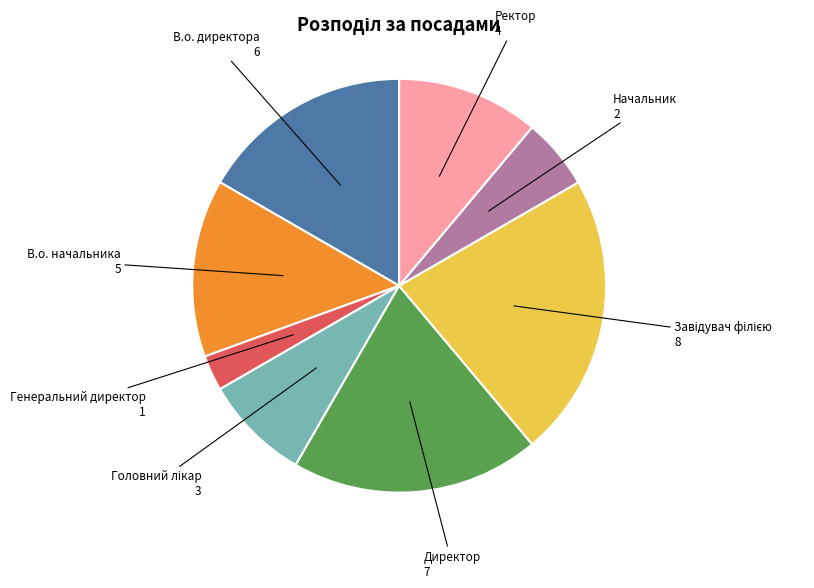

Count the number of slices in the pie.

8